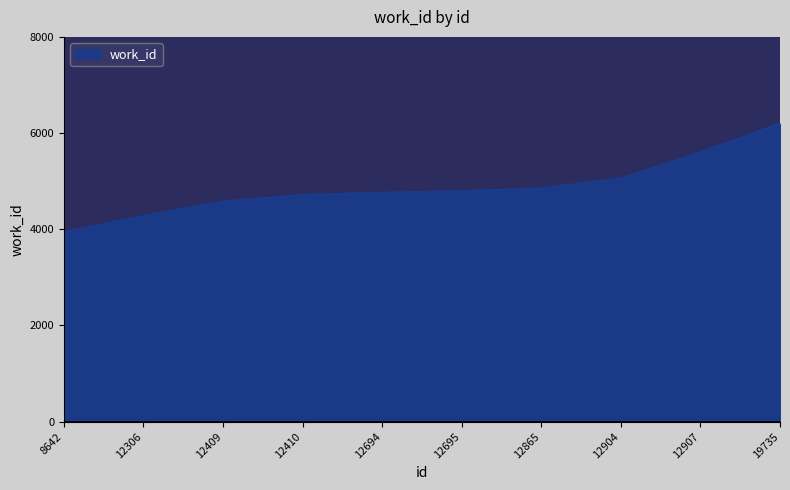

What is the change in value from 8642 to 12694?

+820